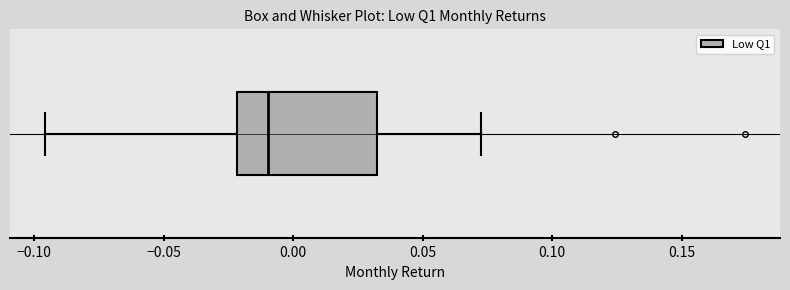

Transcribe this box plot: give where the median line is, the range the box spans, and where the two whiskers end, as read against the x-axis. The values are not printed on the chart, so give them approximately, as read against the axis.

median -0.010, box -0.020 to 0.030, whiskers -0.095 to 0.070